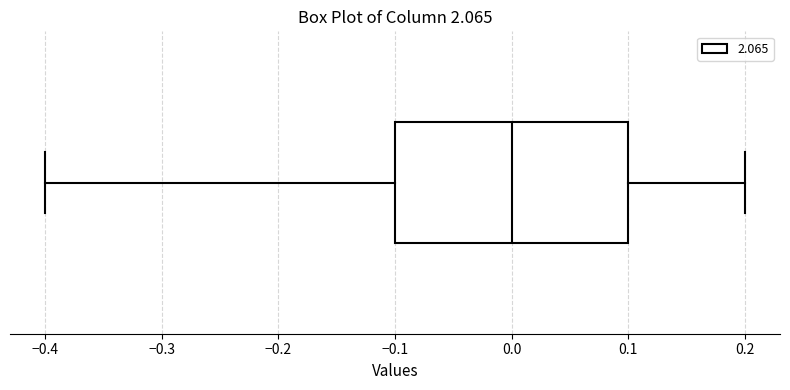

Where is the left edge of the box on the x-axis? The values are not printed on the chart, so give them approximately, as read against the axis.

-0.1